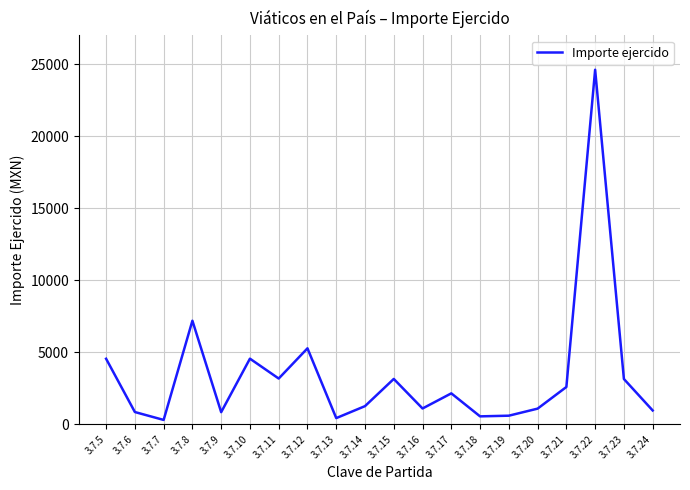

What is the average value?

3419.1